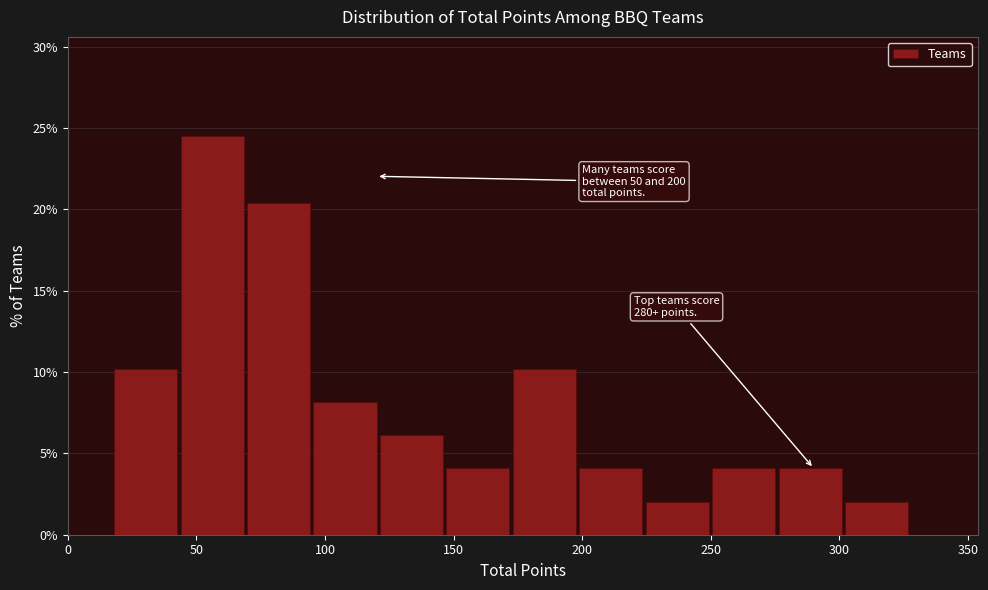

Over which range of the x-axis is the bar tallest?

45 to 70